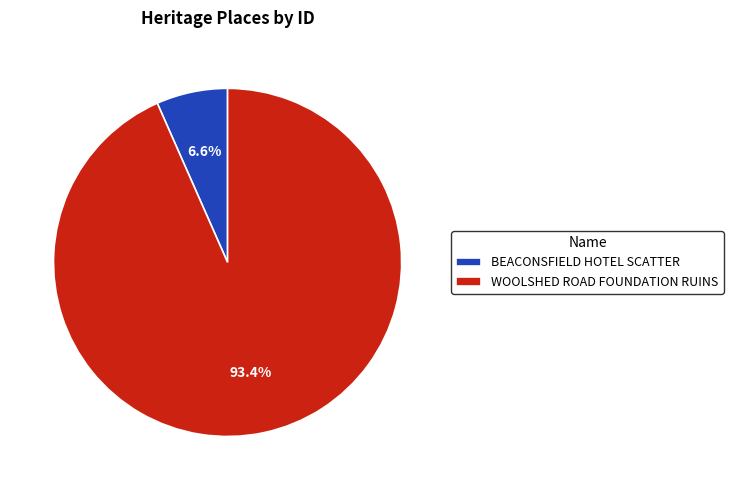

To the nearest percent, what is the difference between the WOOLSHED ROAD FOUNDATION RUINS and BEACONSFIELD HOTEL SCATTER slice percentages?

87%